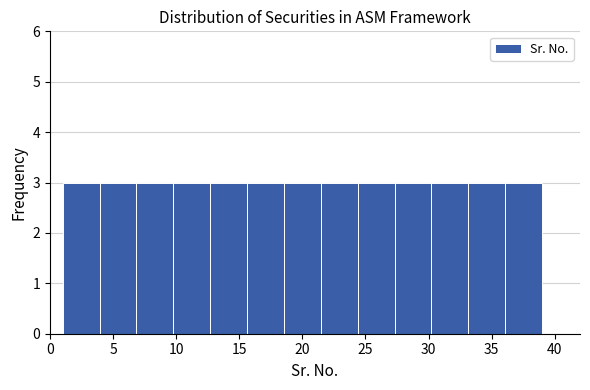

How tall is the bar that spans 33.0 to 36.0 on the x-axis? Neither the bar edges nor the heights are printed on the chart, so give them approximately, as read against the axes.

3